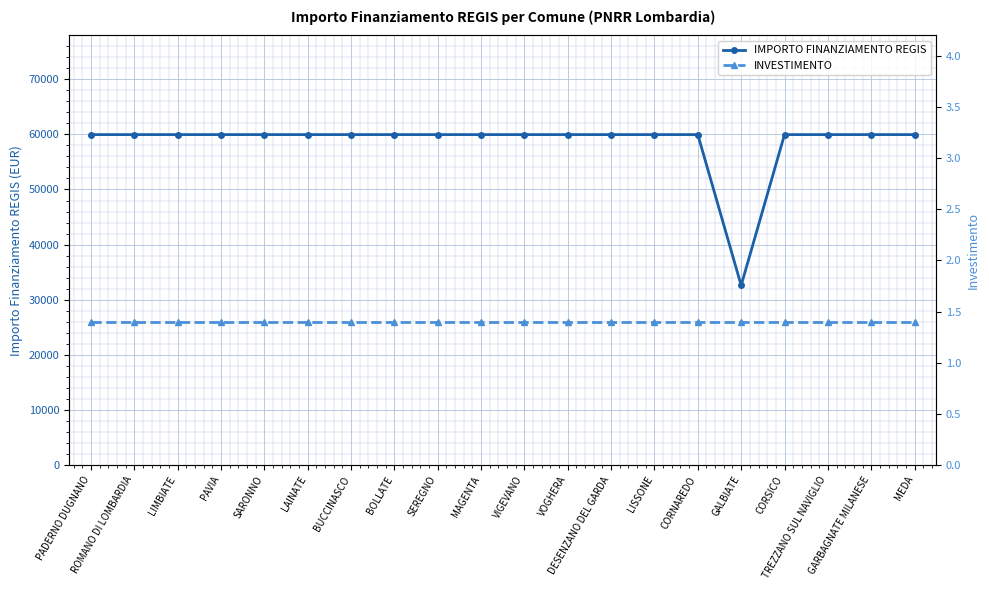

What are all the series names shown in the legend?

IMPORTO FINANZIAMENTO REGIS, INVESTIMENTO